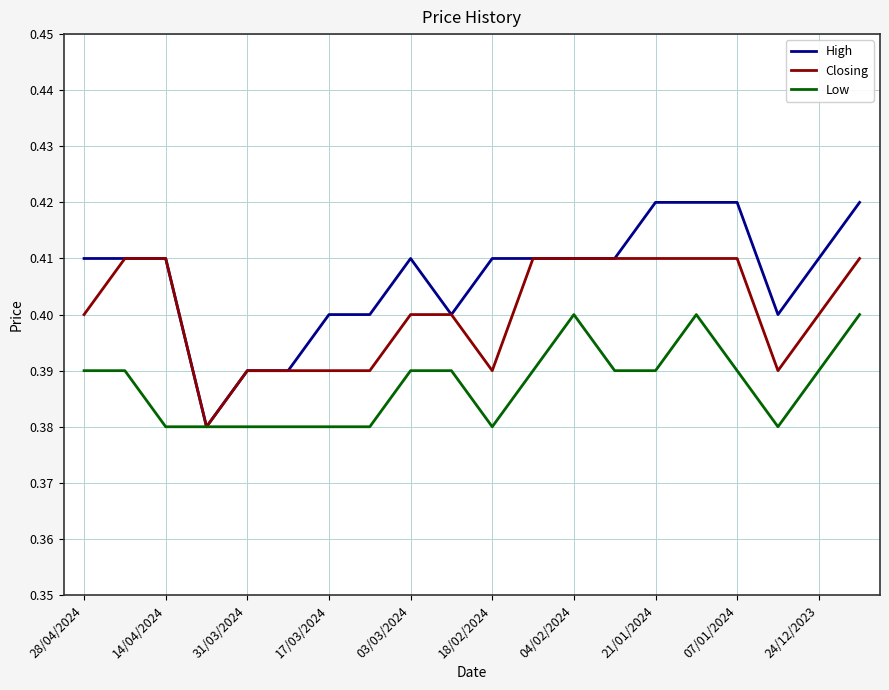

Which series has the largest total across all categories?

High